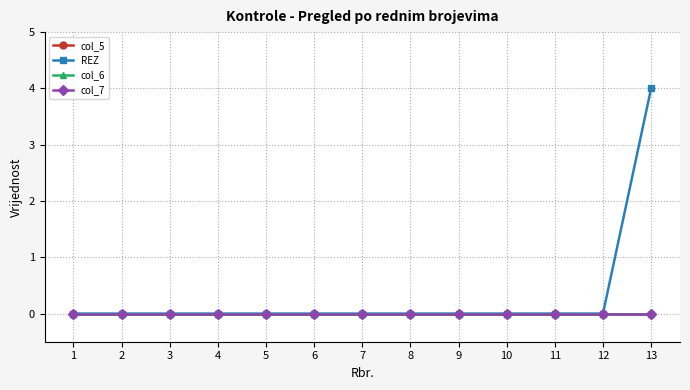

Is this an area chart (filled region under the line)?

No